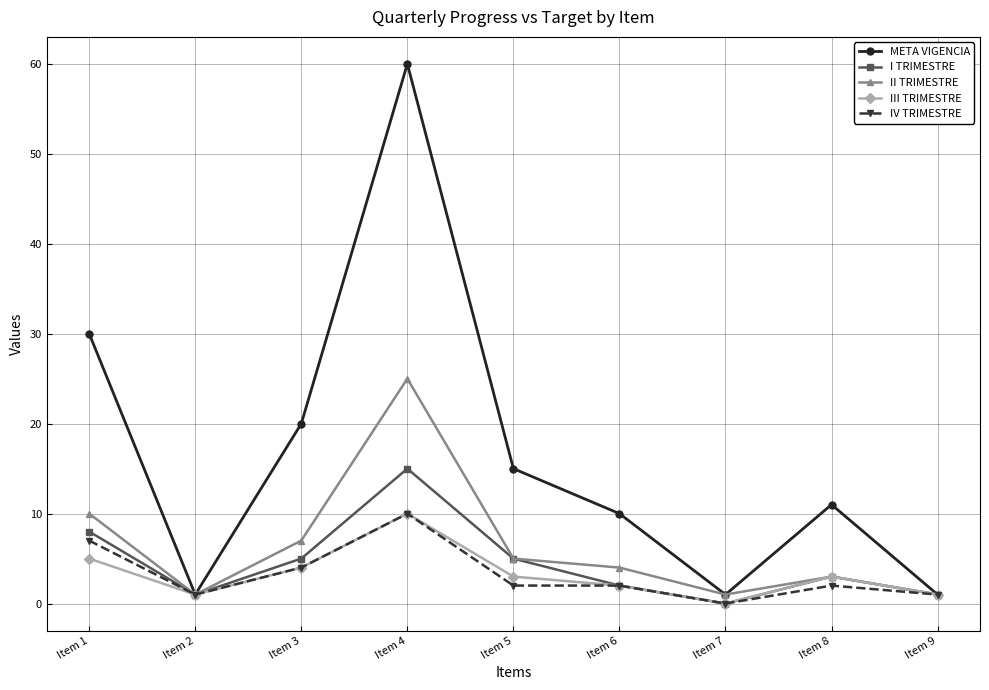

At which category is the sum across all series the highest?

Item 4